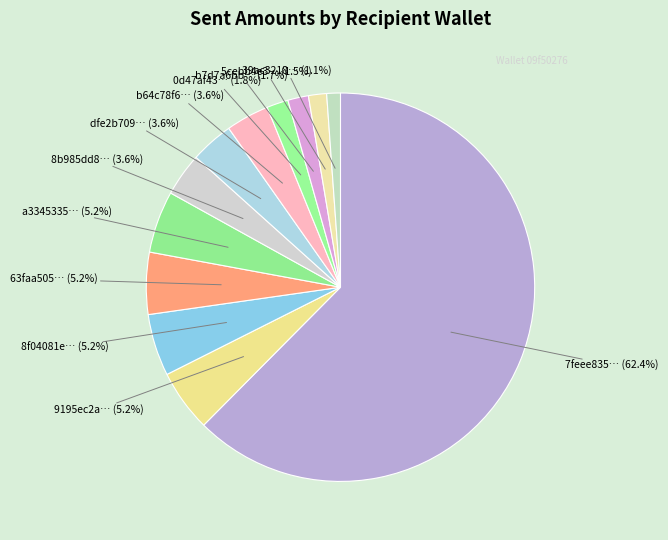

What is the majority slice?

7feee83542fa85ea